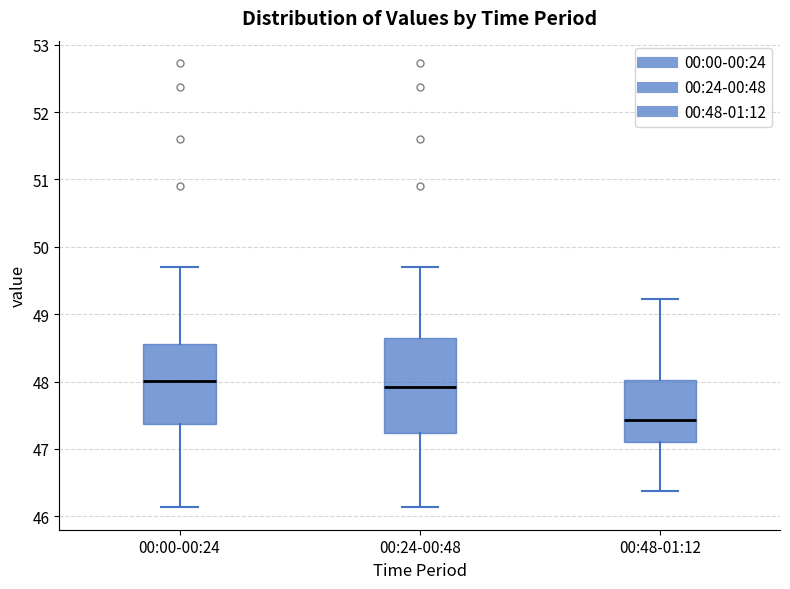

Which box has the highest median line?

00:00-00:24